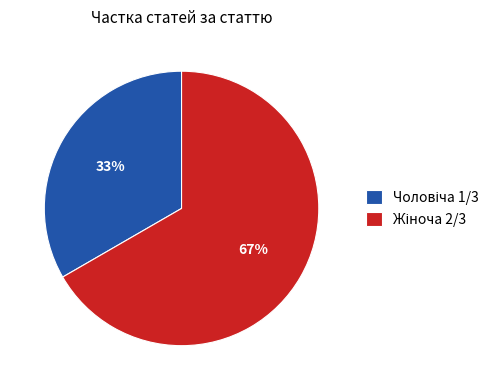

Is there a majority slice in this chart?

Yes